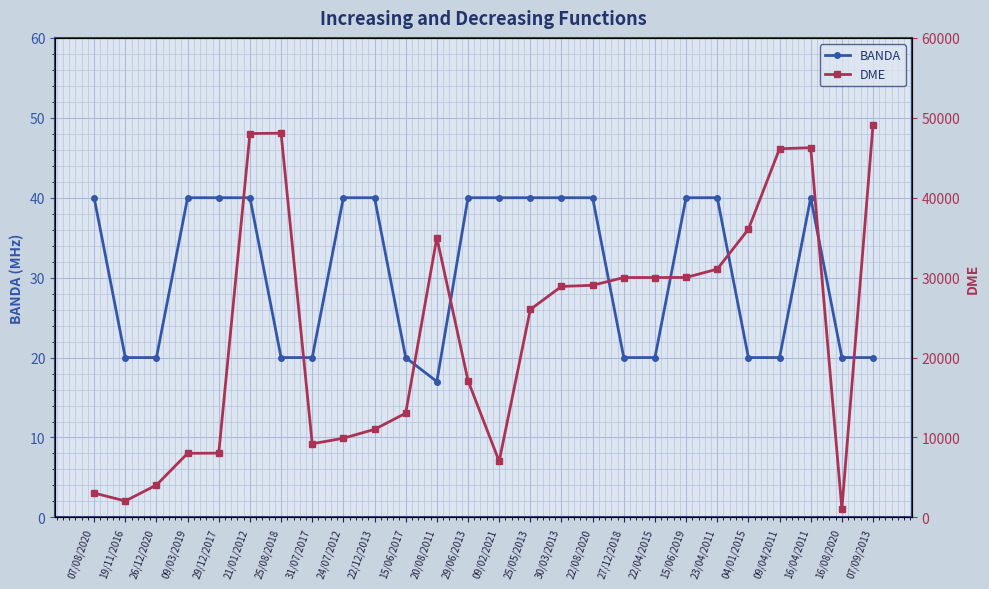

What is the greatest value displayed?

49149